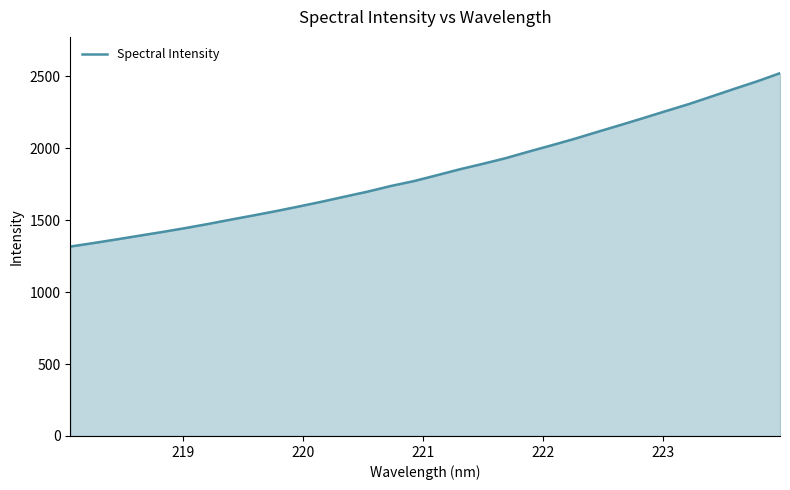

How many categories are shown in the chart?

32